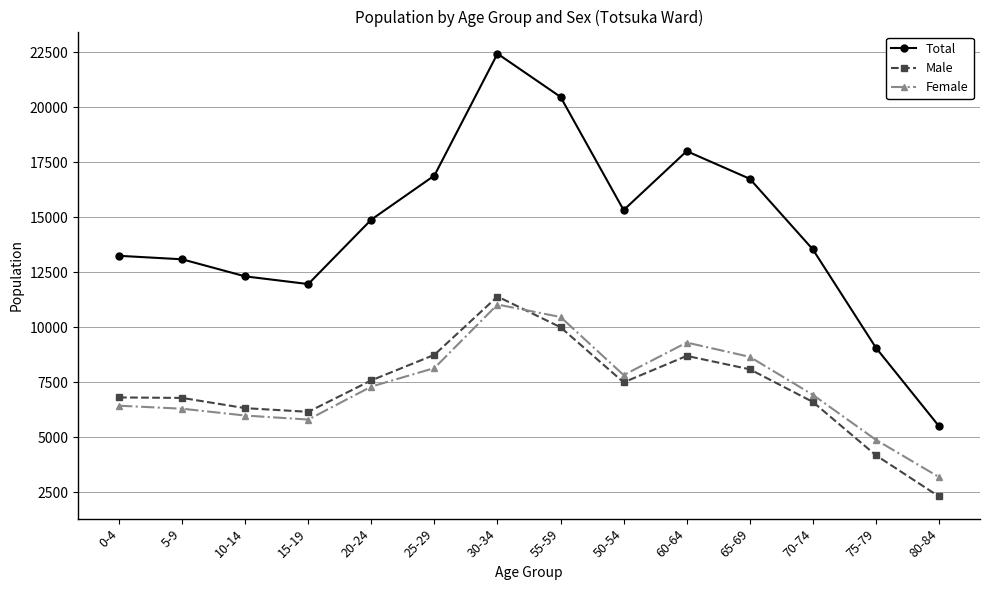

What are all the series names shown in the legend?

Total, Male, Female